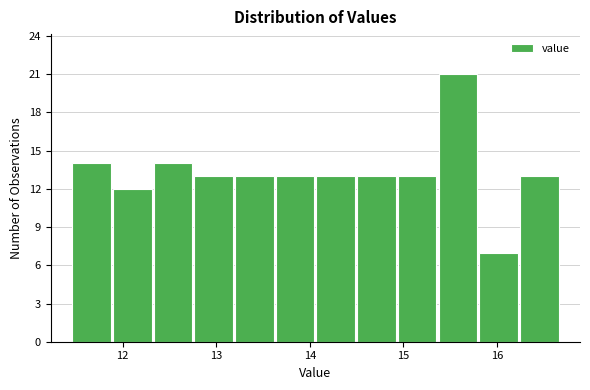

How tall is the bar that spans 12.3 to 12.8 on the x-axis? Neither the bar edges nor the heights are printed on the chart, so give them approximately, as read against the axes.

14